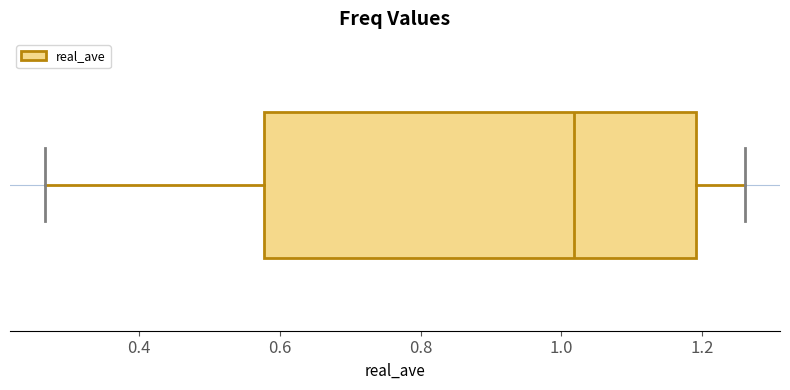

Read this box plot against the x-axis: the position of the median line, the range covered by the box, and the ends of both whiskers. The values are not printed on the chart, so give them approximately, as read against the axis.

median 1.02, box 0.58 to 1.20, whiskers 0.26 to 1.26